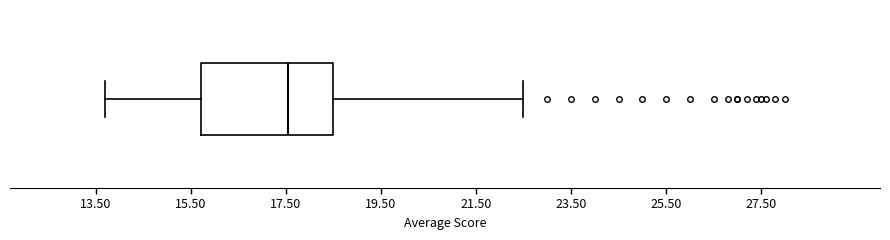

Where is the left edge of the box on the x-axis? The values are not printed on the chart, so give them approximately, as read against the axis.

15.8